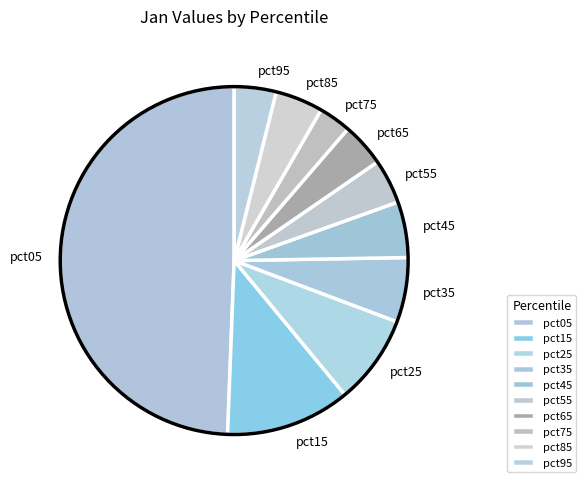

Is it true that pct55 is 14% of the pie?

False